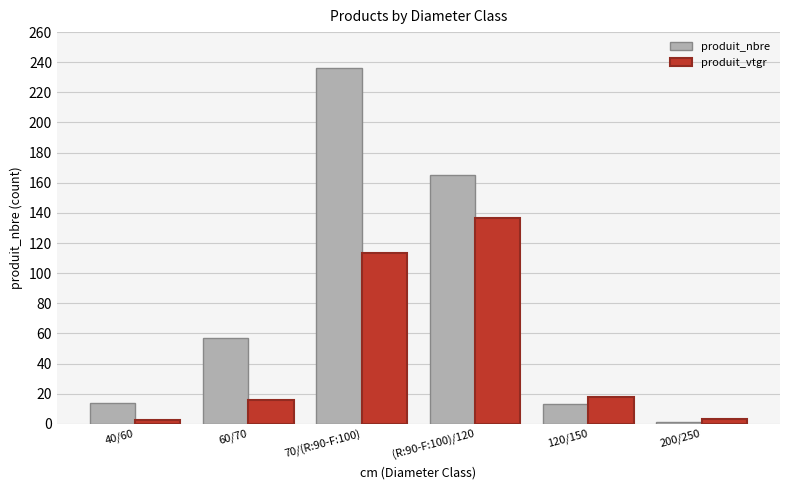

Is the value of produit_vtgr at 70/(R:90-F:100) greater than the value of produit_nbre at 70/(R:90-F:100)?

No